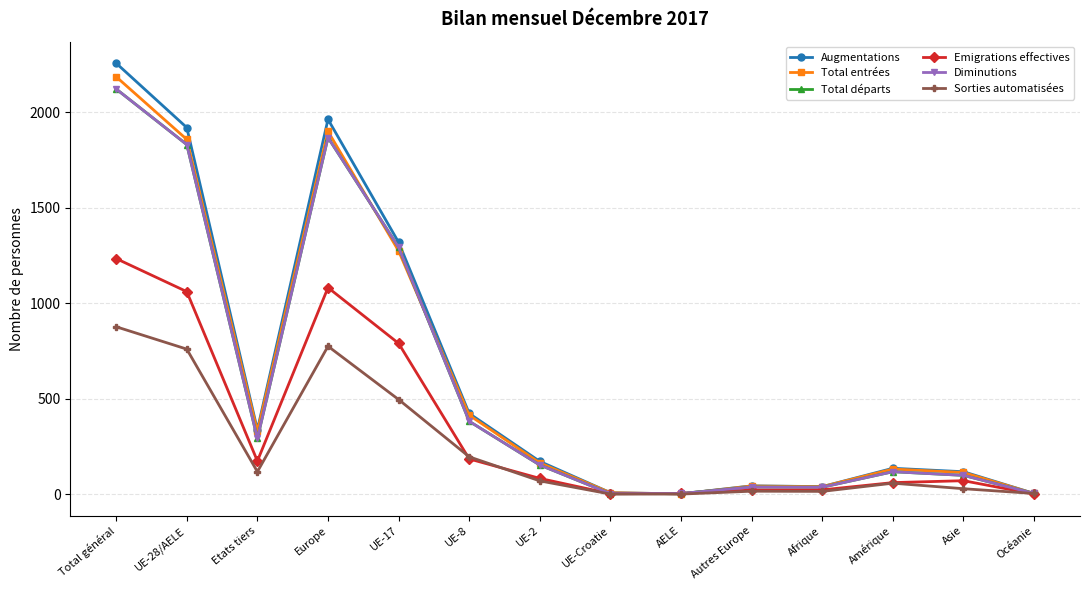

How many lines are shown in the chart?

6